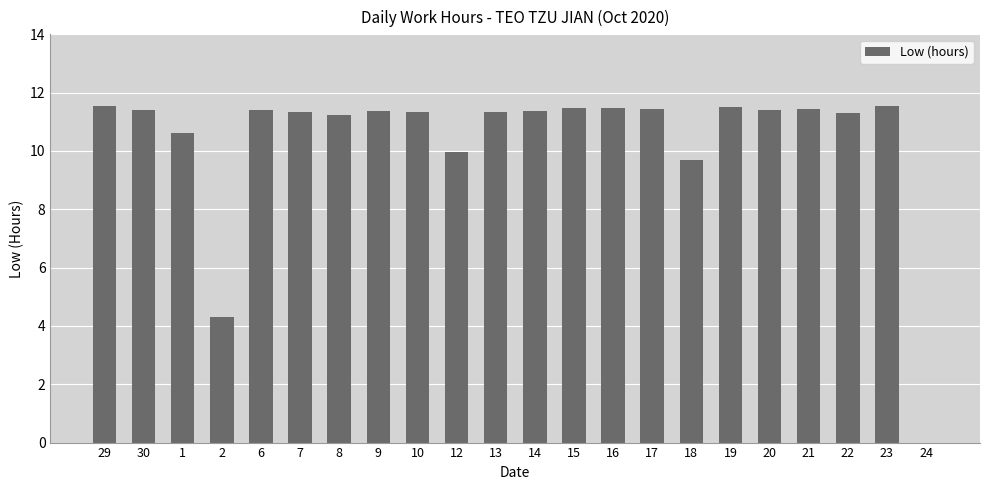

The value at 16 is 18.5. True or false?

False